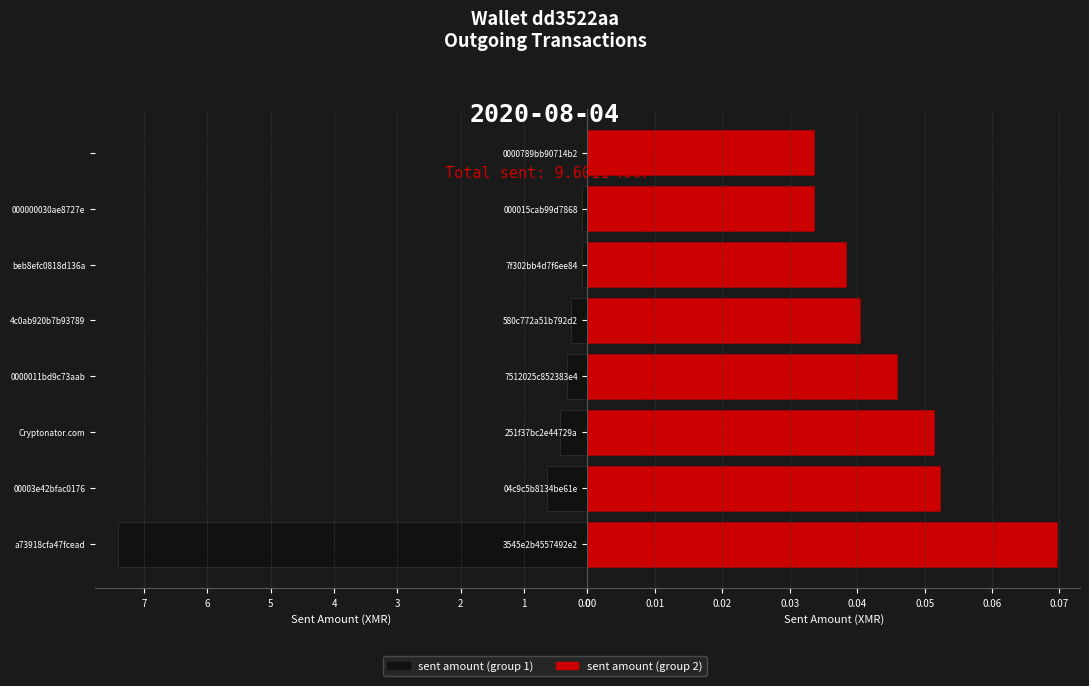

How many data points in sent amount (group 1) are above 0?

7